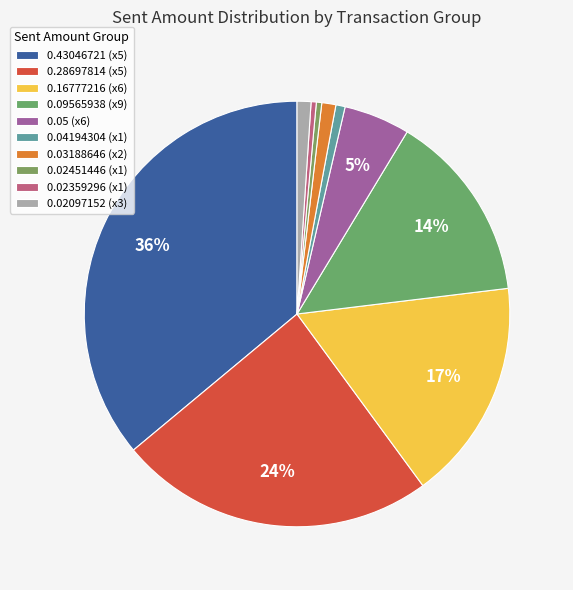

Which slice is the largest?

0.43046721 (x5)